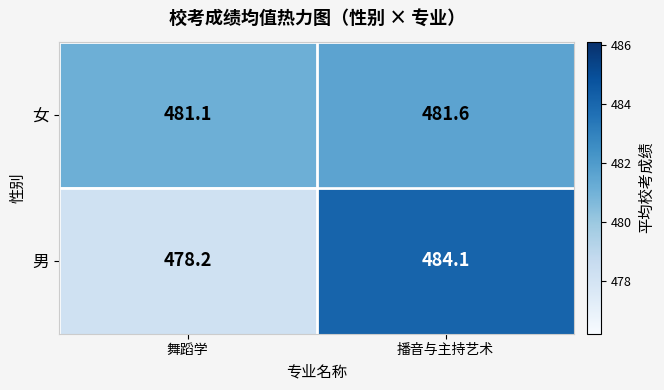

What is the difference between the 女 values at 播音与主持艺术 and 舞蹈学?

0.5